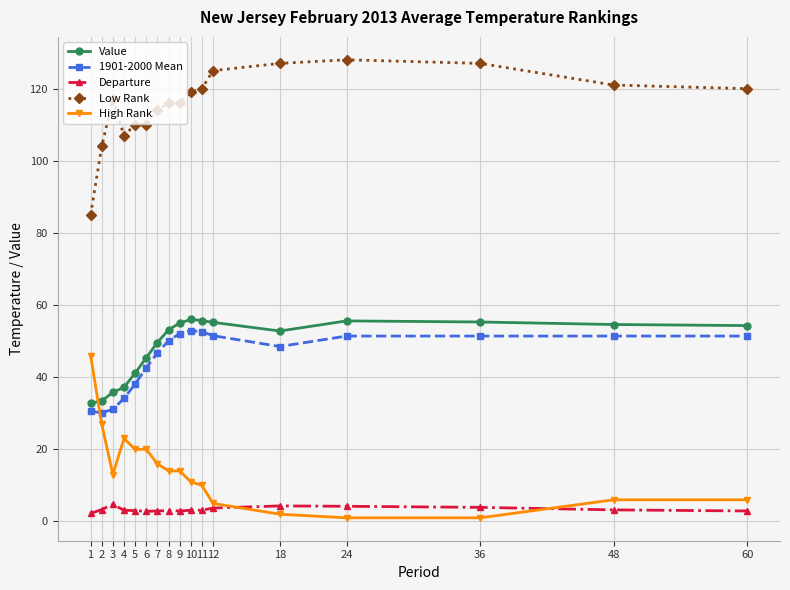

What are all the series names shown in the legend?

Value, 1901-2000 Mean, Departure, Low Rank, High Rank